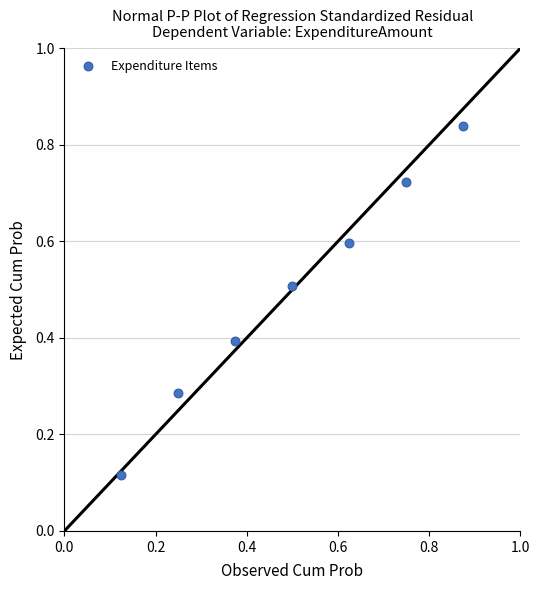

What is the average Y value?

0.5